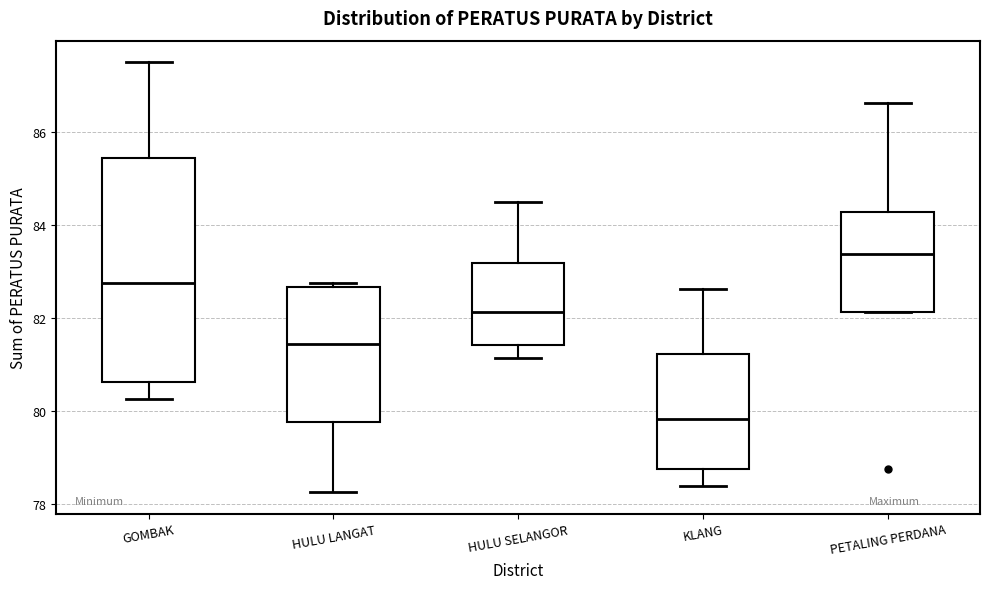

Reading left to right, read every box against the y-axis: the position of its median line, the range the box covers, and the ends of its whiskers. The values are not printed on the chart, so give them approximately, as read against the axis.

GOMBAK: median 82.8, box 80.6 to 85.4, whiskers 80.2 to 87.6
HULU LANGAT: median 81.4, box 79.8 to 82.6, whiskers 78.2 to 82.8
HULU SELANGOR: median 82.2, box 81.4 to 83.2, whiskers 81.2 to 84.6
KLANG: median 79.8, box 78.8 to 81.2, whiskers 78.4 to 82.6
PETALING PERDANA: median 83.4, box 82.2 to 84.2, whiskers 82.2 to 86.6